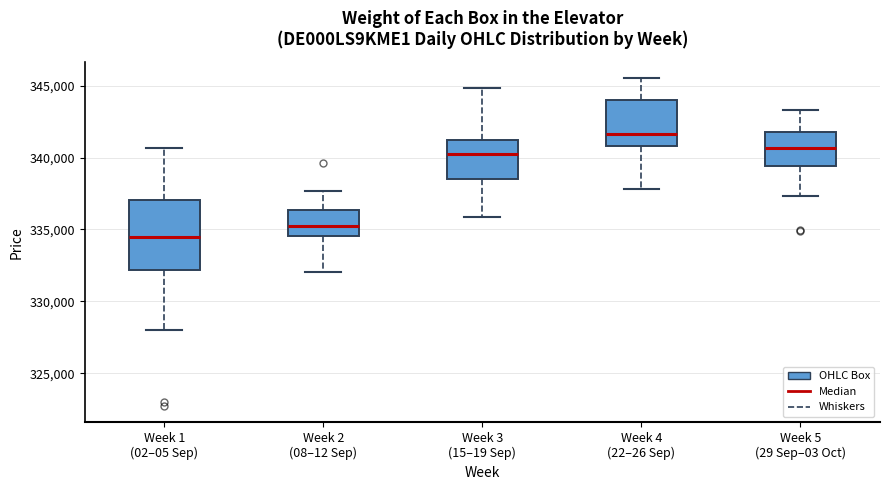

Reading left to right, transcribe this box plot: for each box, give where its median line is, the range the box spans, and where its two whiskers end, as read against the y-axis. The values are not printed on the chart, so give them approximately, as read against the axis.

Week 1 (02–05 Sep): median 334500, box 332000 to 337000, whiskers 328000 to 340500
Week 2 (08–12 Sep): median 335000, box 334500 to 336500, whiskers 332000 to 337500
Week 3 (15–19 Sep): median 340000, box 338500 to 341000, whiskers 336000 to 345000
Week 4 (22–26 Sep): median 341500, box 341000 to 344000, whiskers 338000 to 345500
Week 5 (29 Sep–03 Oct): median 340500, box 339500 to 342000, whiskers 337500 to 343500